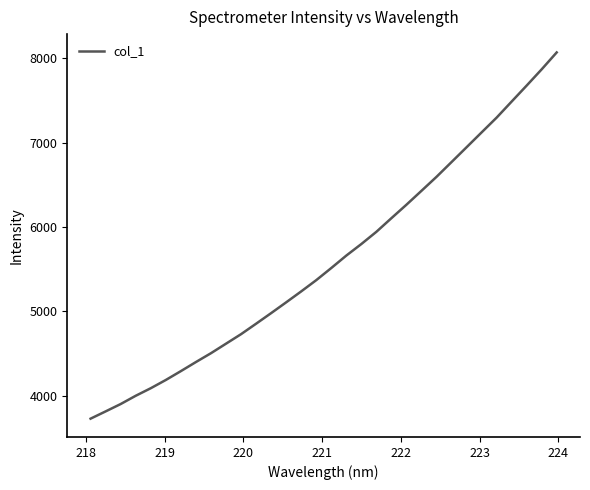

What is the smallest value displayed?

3727.3